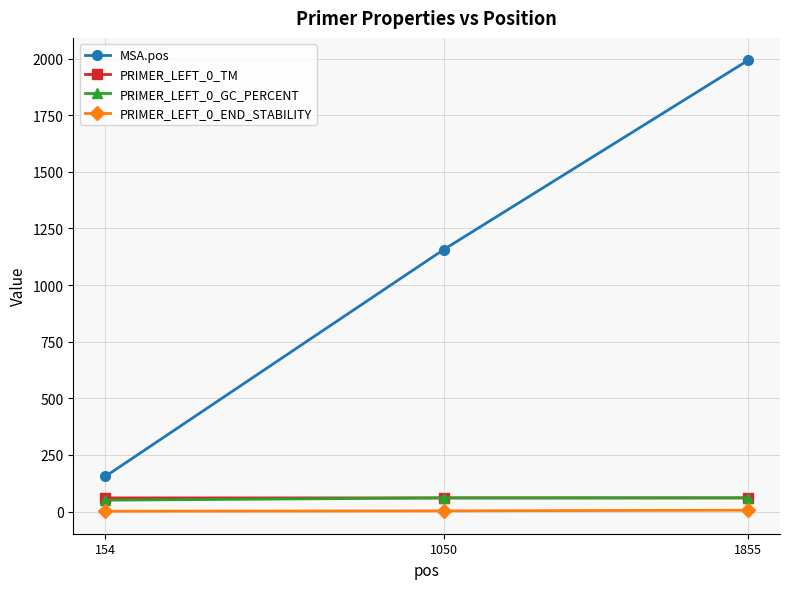

How many data points in PRIMER_LEFT_0_END_STABILITY are above 2?

2